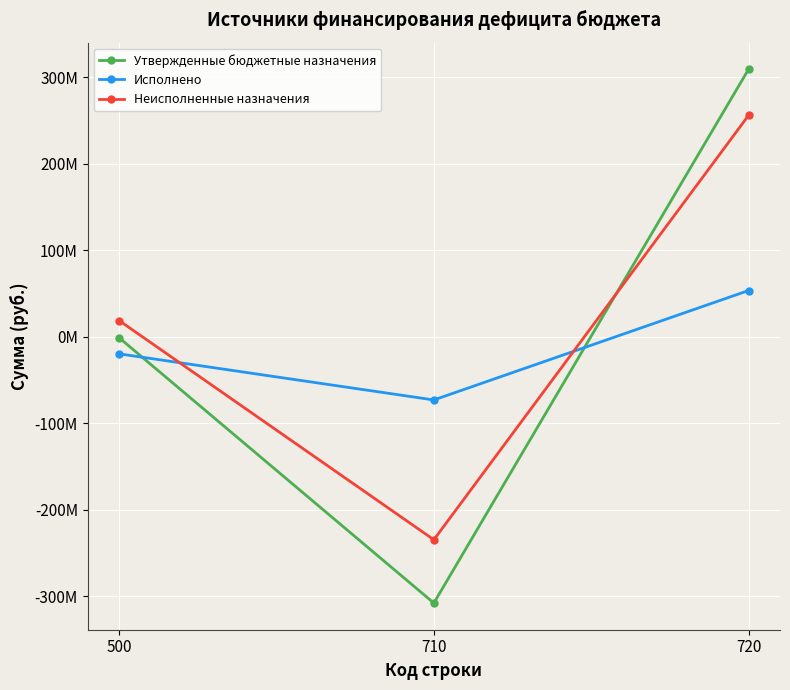

List the series in order of their peak value, highest first.

Утвержденные бюджетные назначения, Неисполненные назначения, Исполнено